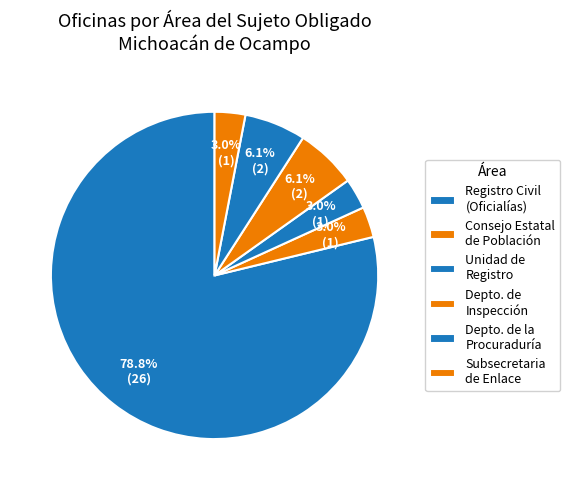

How many slices are in this pie chart?

6